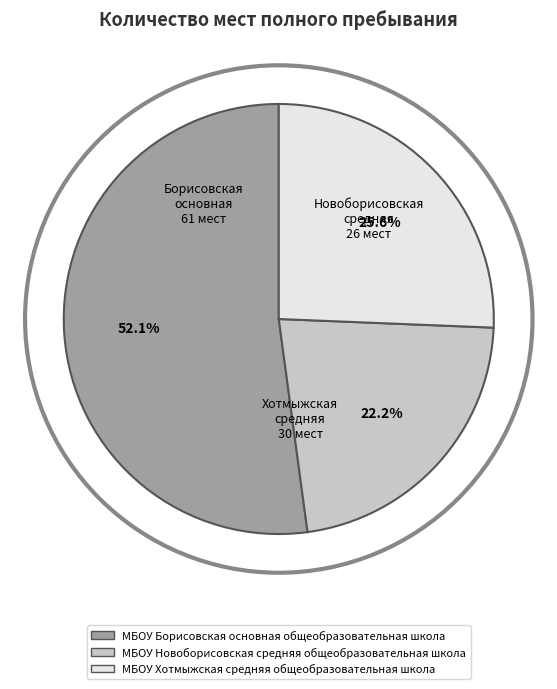

Is it true that МБОУ Новоборисовская средняя общеобразовательная школа is 22% of the pie?

True